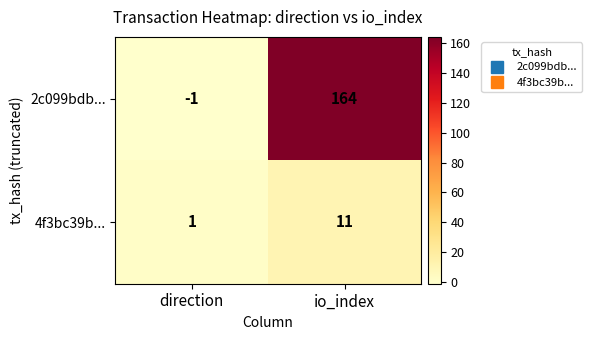

At how many categories does at least one series exceed 51?

1